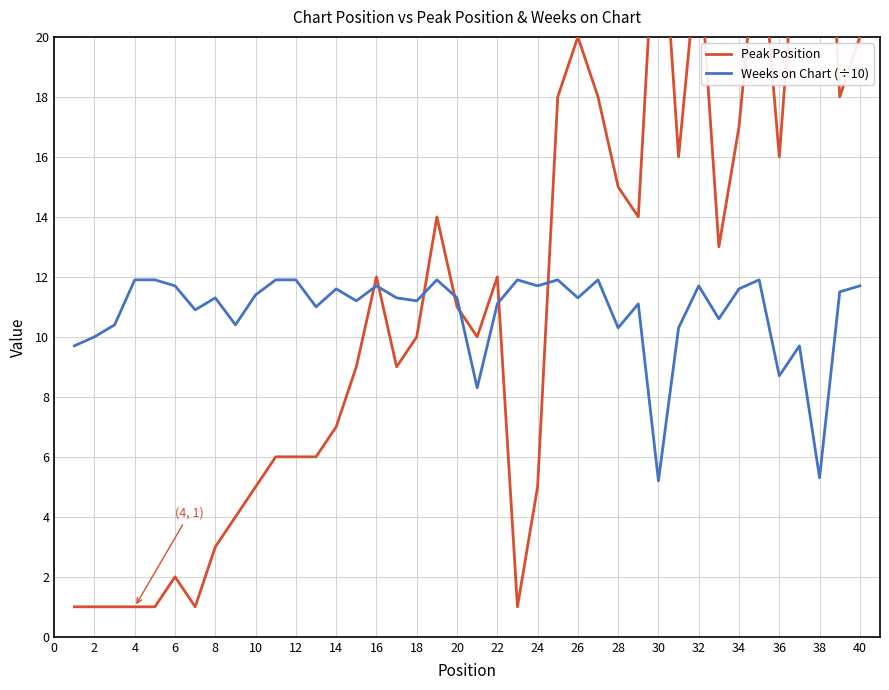

The value of Weeks on Chart (÷10) at 24 is 11.7. True or false?

True